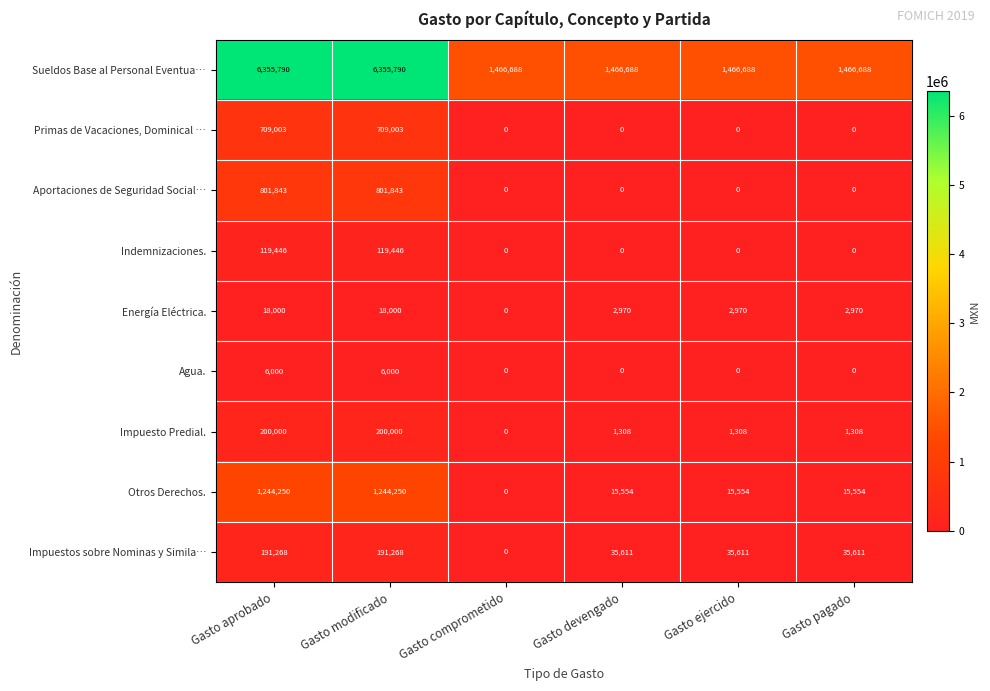

The value of Energía Eléctrica. at Gasto aprobado is 27368. True or false?

False